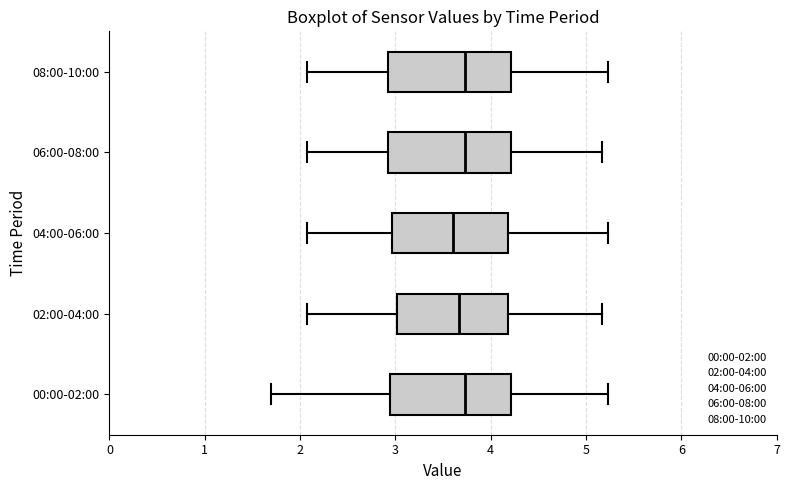

Where does the median line of the box for 02:00-04:00 sit on the x-axis? The values are not printed on the chart, so give them approximately, as read against the axis.

3.7